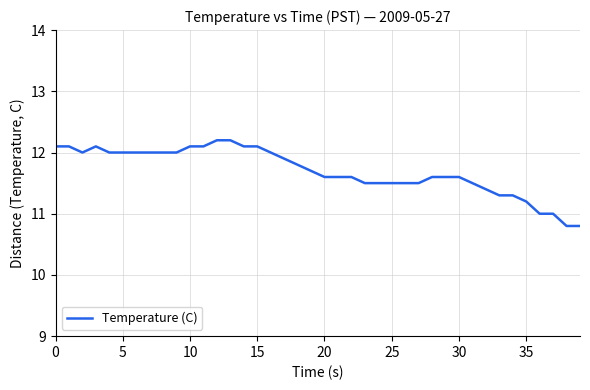

What is the smallest value displayed?

10.8